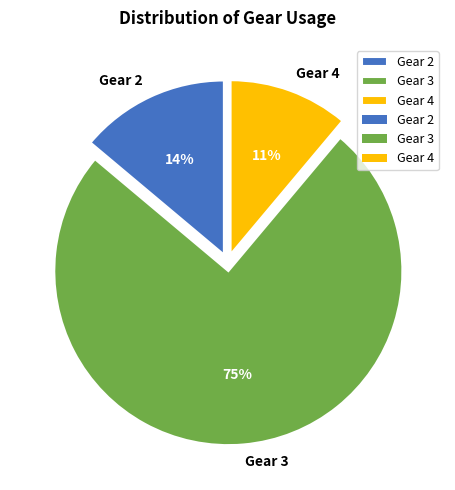

What is the ratio of the value at Gear 3 to the value at Gear 2?

5.4